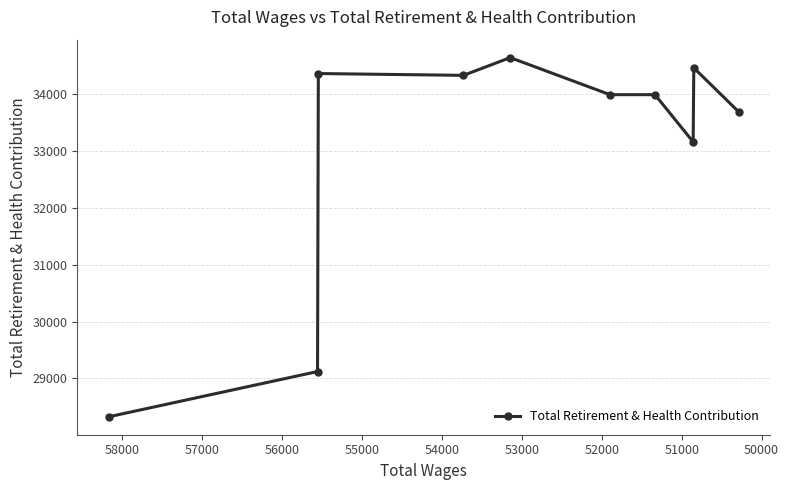

What is the difference between the maximum and minimum values?

6322